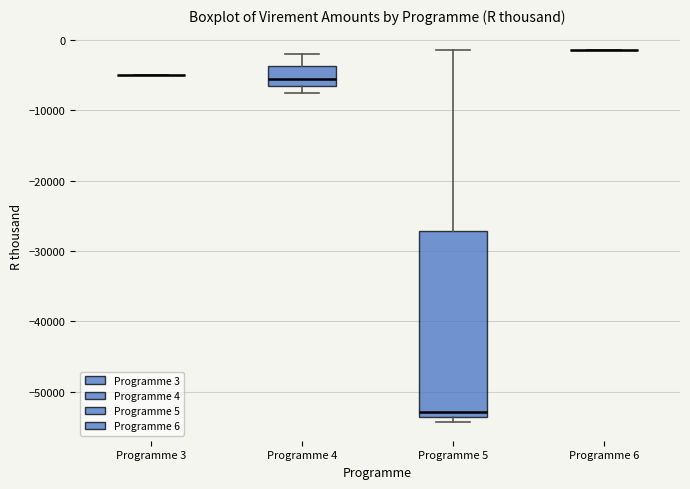

Reading left to right, read every box against the y-axis: the position of its median line, the range the box covers, and the ends of its whiskers. The values are not printed on the chart, so give them approximately, as read against the axis.

Programme 3: box collapsed to a line at -5000, whiskers -5000 to -5000
Programme 4: median -5000, box -6000 to -4000, whiskers -7000 to -2000
Programme 5: median -53000, box -54000 to -27000, whiskers -54000 (just below the box's lower edge) to -1000
Programme 6: box collapsed to a line at -1000, whiskers -1000 to -1000